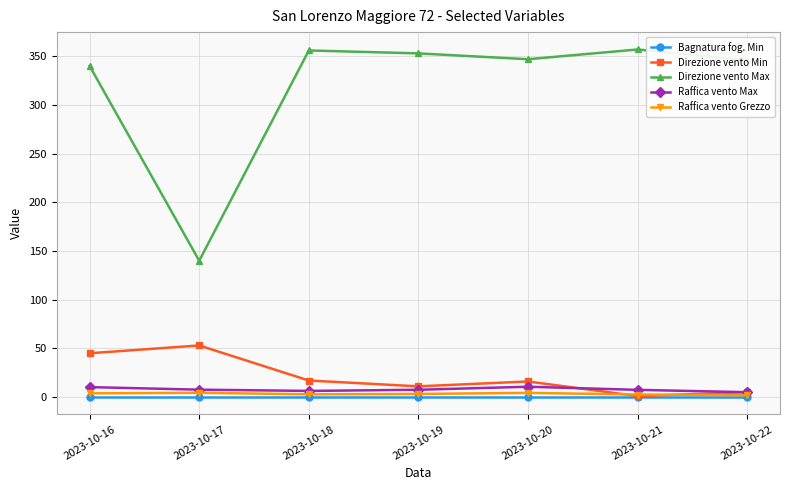

Does the chart display data point markers on the line(s)?

Yes